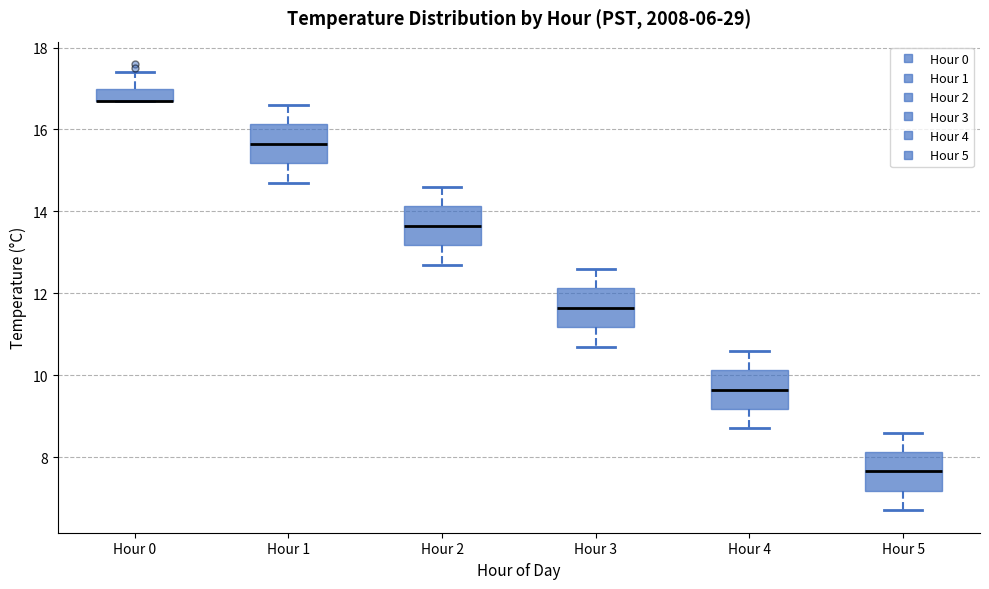

Reading left to right, transcribe this box plot: for each box, give where its median line is, the range the box spans, and where its two whiskers end, as read against the y-axis. The values are not printed on the chart, so give them approximately, as read against the axis.

Hour 0: median 16.8 (drawn on the box's lower edge), box 16.8 to 17.0, whiskers 16.8 to 17.4
Hour 1: median 15.6, box 15.2 to 16.2, whiskers 14.8 to 16.6
Hour 2: median 13.6, box 13.2 to 14.2, whiskers 12.8 to 14.6
Hour 3: median 11.6, box 11.2 to 12.2, whiskers 10.8 to 12.6
Hour 4: median 9.6, box 9.2 to 10.2, whiskers 8.8 to 10.6
Hour 5: median 7.6, box 7.2 to 8.2, whiskers 6.8 to 8.6